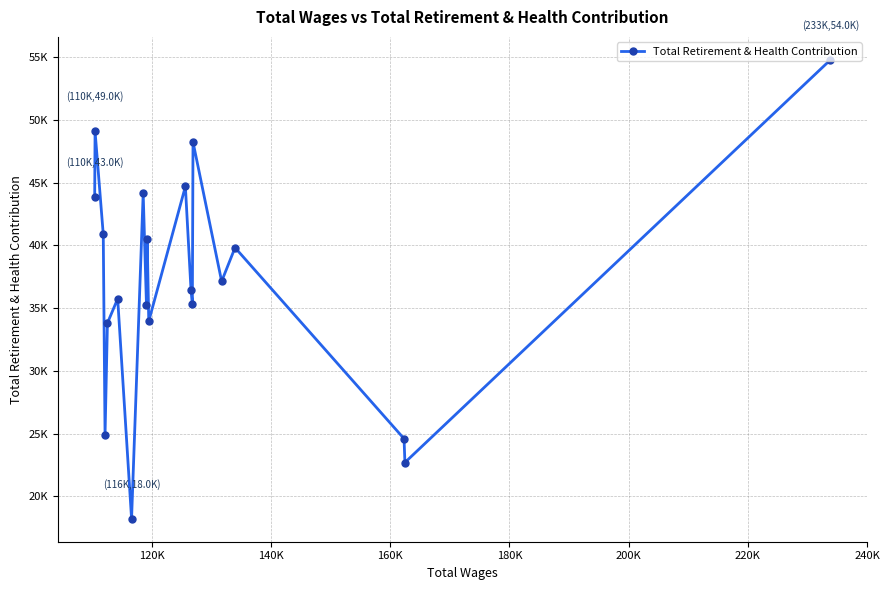

True or false: there are more than 2 points higher than both neighbors.

True